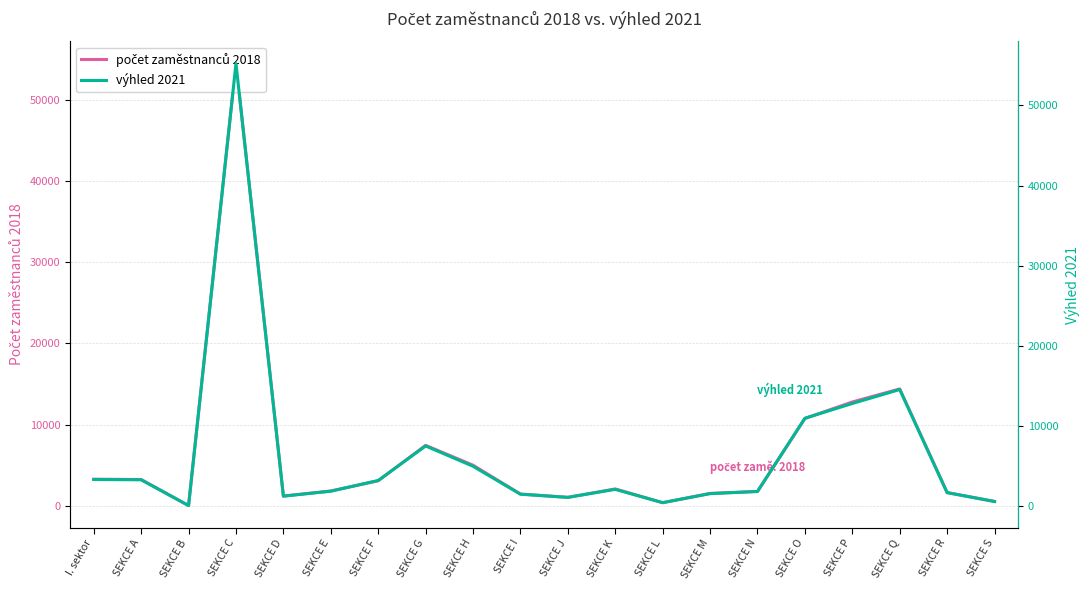

What position from the right is SEKCE A?

19